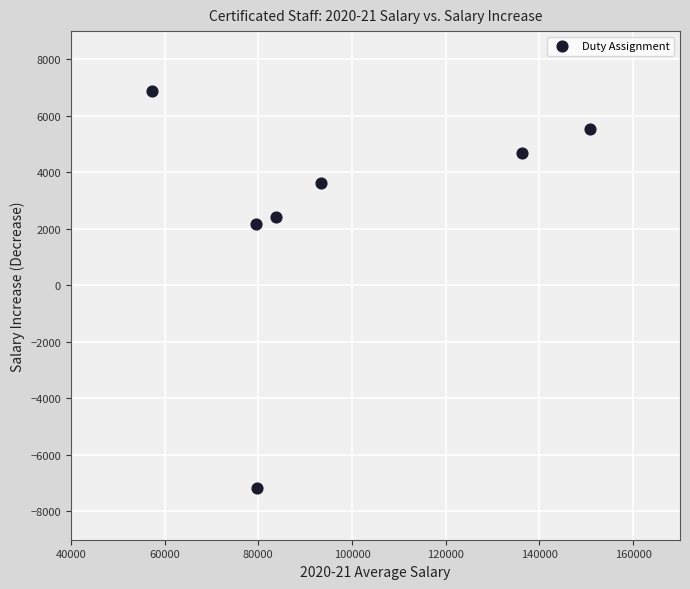

What is the average Y value?

2594.9